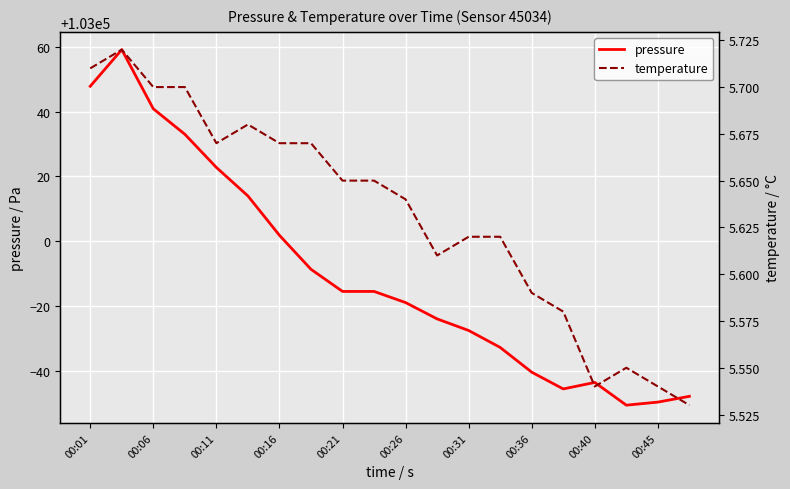

What are all the series names shown in the legend?

pressure, temperature